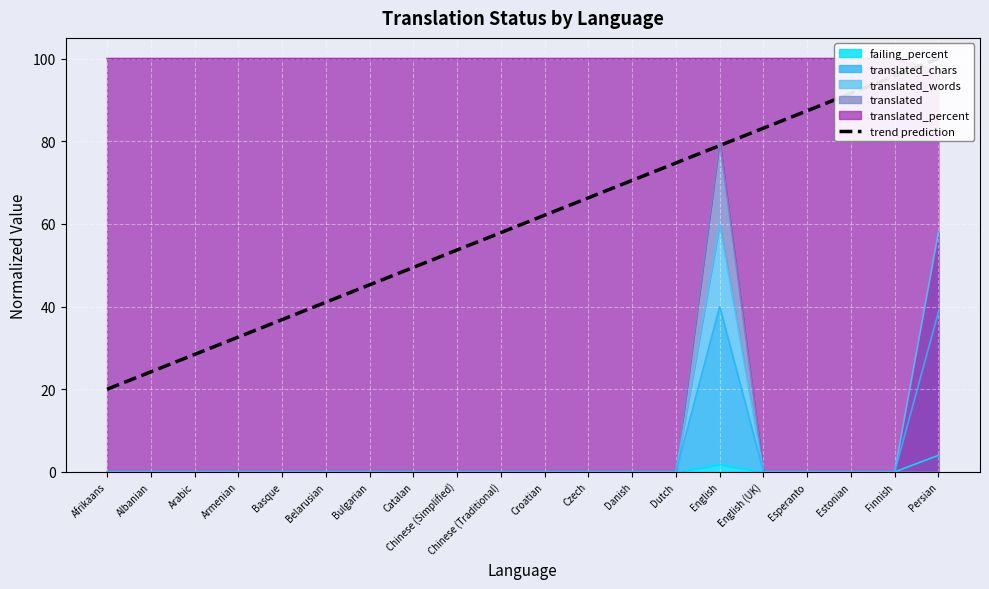

List the labels in order of value, smallest first.

Afrikaans, Albanian, Arabic, Armenian, Basque, Belarusian, Bulgarian, Catalan, Chinese (Simplified), Chinese (Traditional), Croatian, Czech, Danish, Dutch, English, English (UK), Esperanto, Estonian, Finnish, Persian